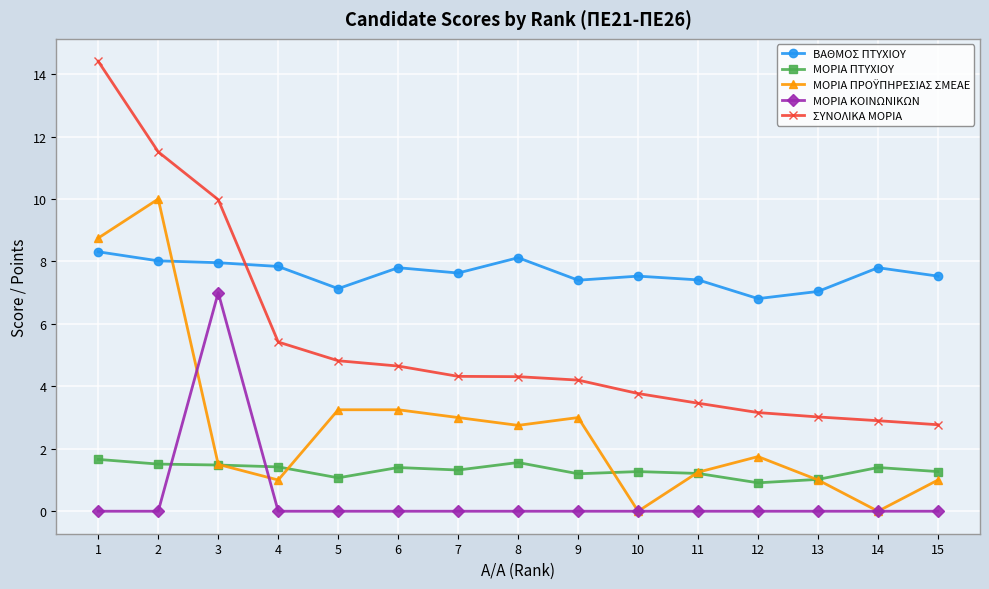

True or false: ΜΟΡΙΑ ΚΟΙΝΩΝΙΚΩΝ and ΣΥΝΟΛΙΚΑ ΜΟΡΙΑ cross at least once.

False